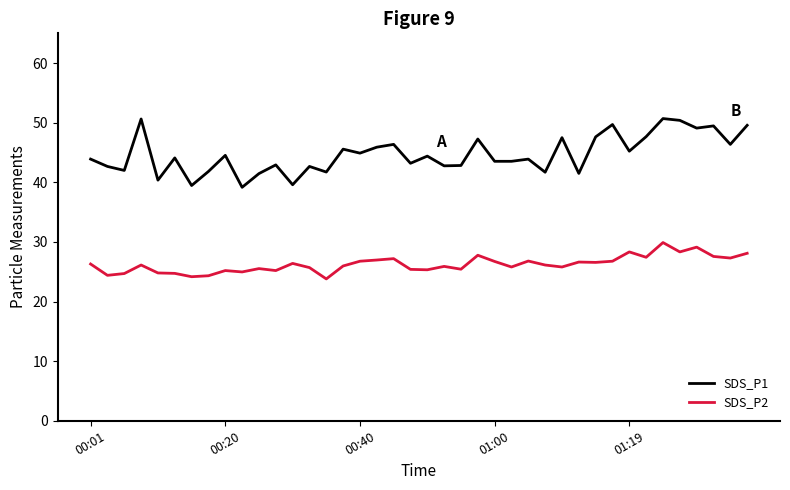

What is the maximum value shown in the chart?

50.7